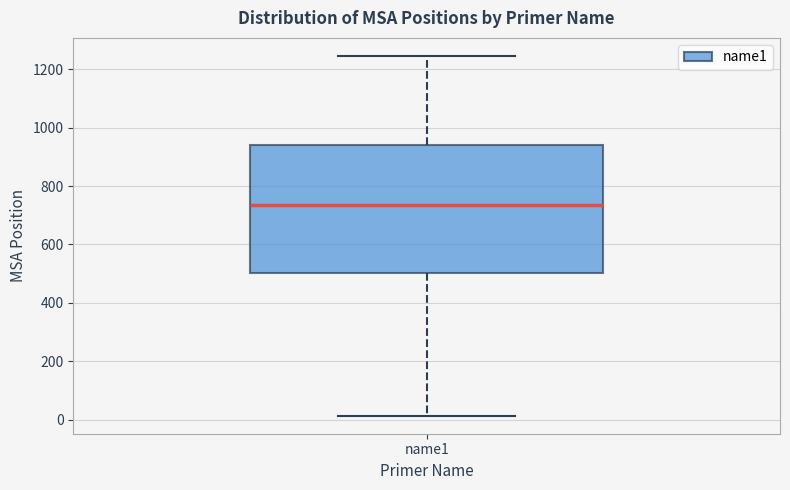

Where does the upper whisker of the box for name1 end on the y-axis? The values are not printed on the chart, so give them approximately, as read against the axis.

1240